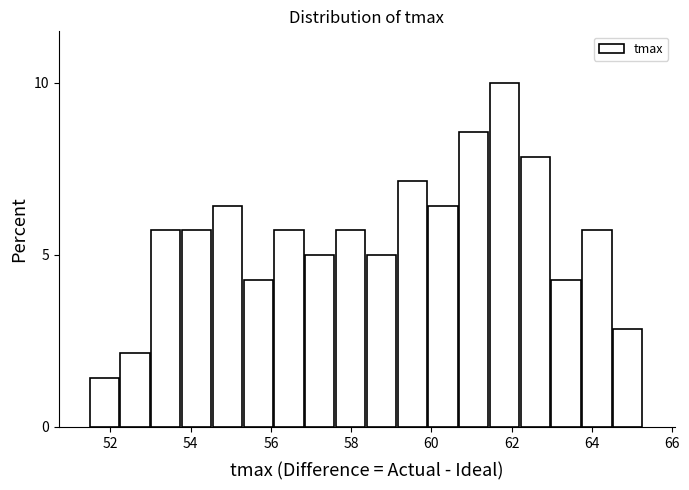

Read against the x-axis, roughly where is the centre of the tallest bar?

61.8